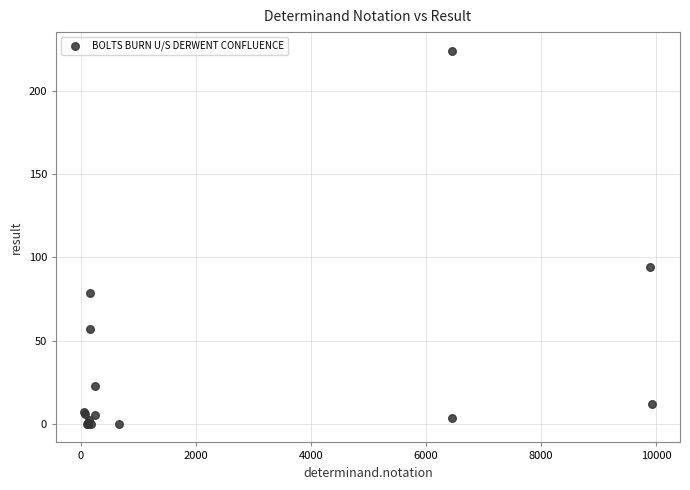

What Y value in the scatter plot is closest to 112?

94.0